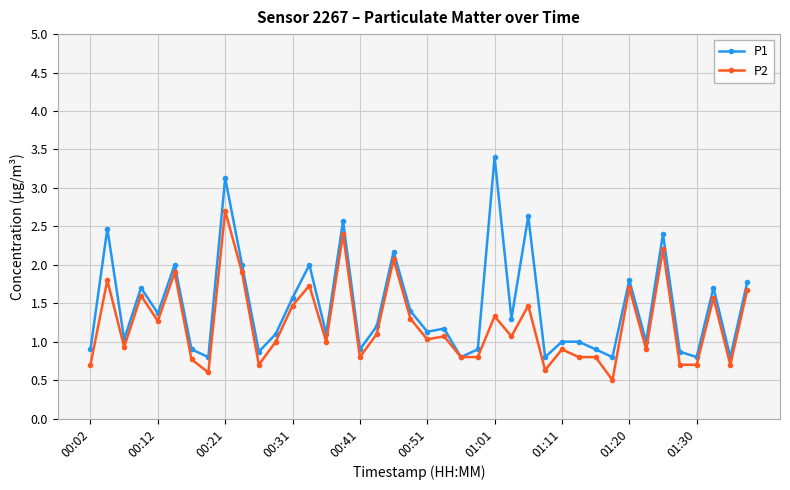

Reading left to right, list all the values displayed in this chart.

P1: 0.9	2.5	1.0	1.7	1.4	2.0	0.9	0.8	3.1	2.0	0.9	1.1	1.6	2.0	1.1	2.6	0.9	1.2	2.2	1.4	1.1	1.2	0.8	0.9	3.4	1.3	2.6	0.8	1.0	1.0	0.9	0.8	1.8	1.0	2.4	0.9	0.8	1.7	0.8	1.8
P2: 0.7	1.8	0.9	1.6	1.3	1.9	0.8	0.6	2.7	1.9	0.7	1.0	1.5	1.7	1.0	2.4	0.8	1.1	2.1	1.3	1.0	1.1	0.8	0.8	1.3	1.1	1.5	0.6	0.9	0.8	0.8	0.5	1.7	0.9	2.2	0.7	0.7	1.6	0.7	1.7